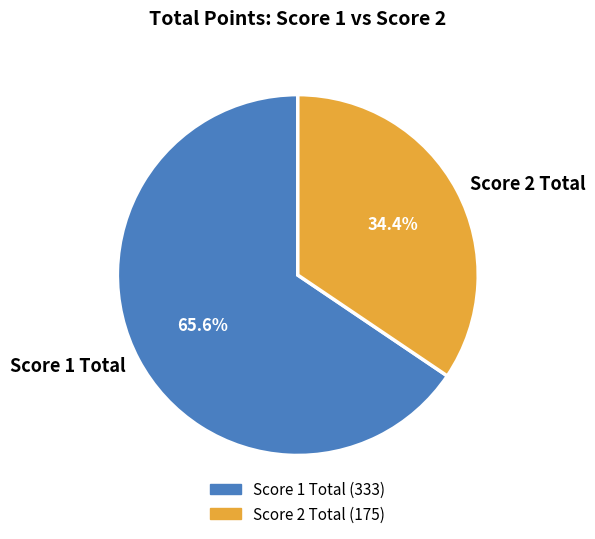

Combined, do Score 1 Total and Score 2 Total account for over 50%?

Yes